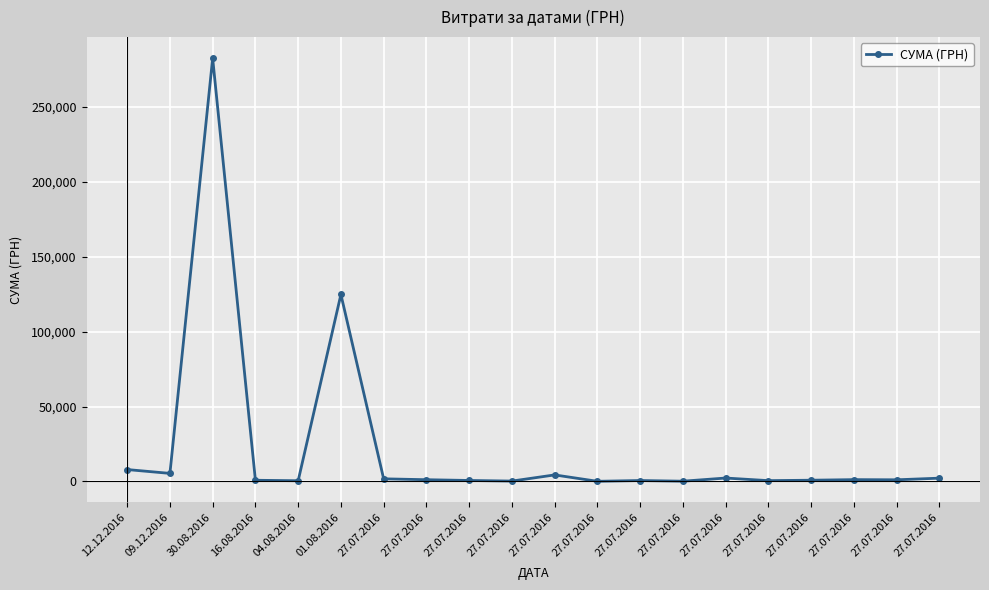

Does the chart have visible grid lines?

Yes